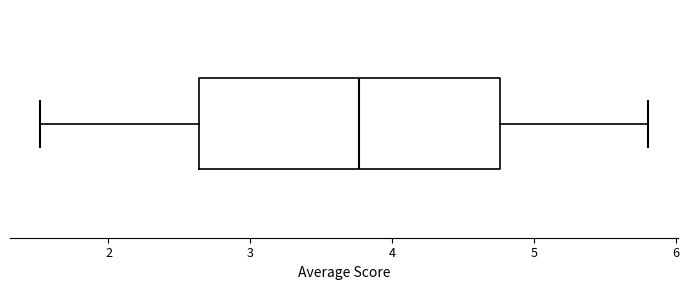

Read this box plot against the x-axis: the position of the median line, the range covered by the box, and the ends of both whiskers. The values are not printed on the chart, so give them approximately, as read against the axis.

median 3.8, box 2.6 to 4.8, whiskers 1.5 to 5.8